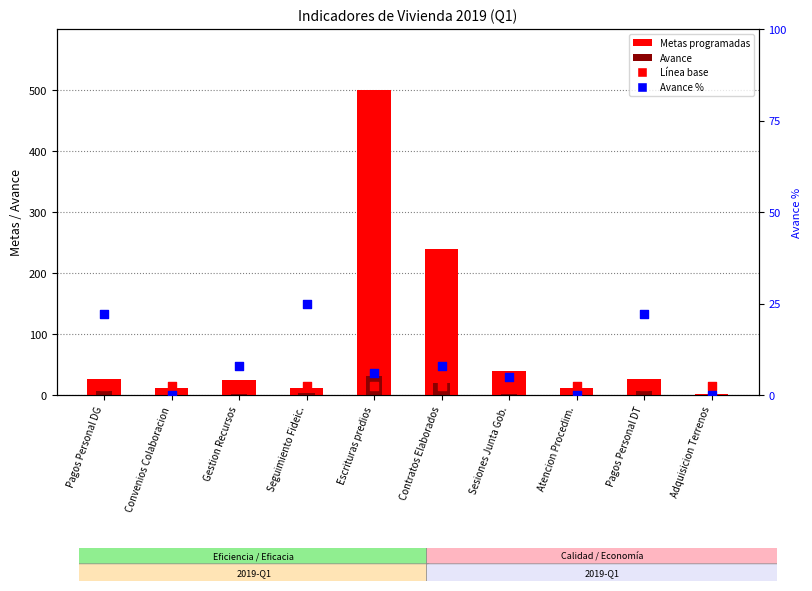

What is the total value across all series at Adquisicion Terrenos?

16